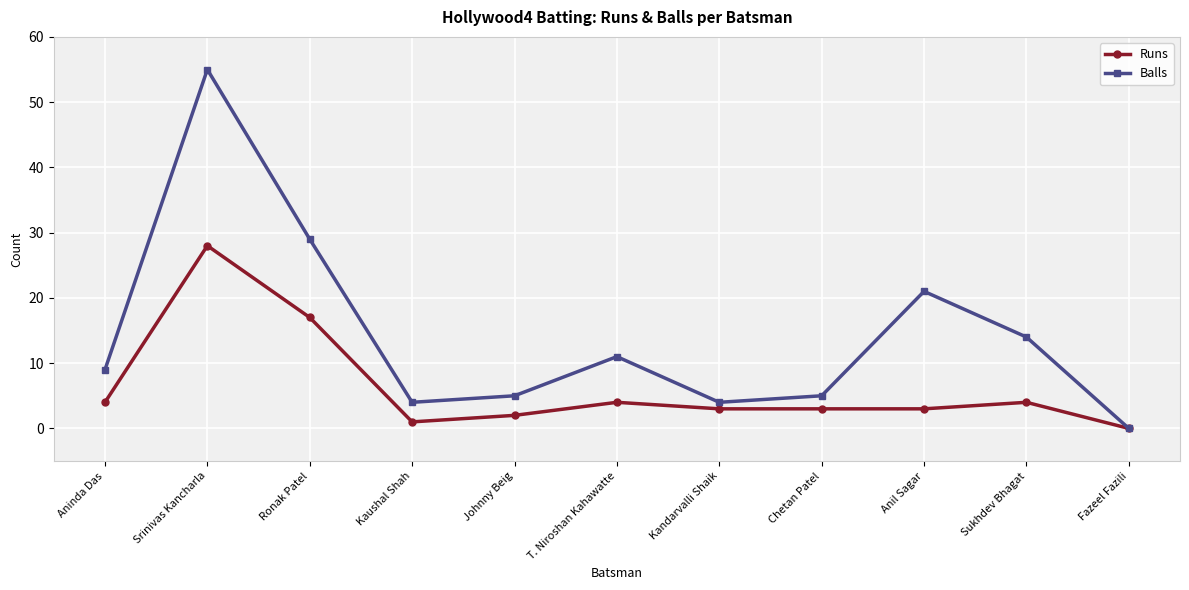

Rank the series at Srinivas Kancharla from lowest to highest value.

Runs, Balls